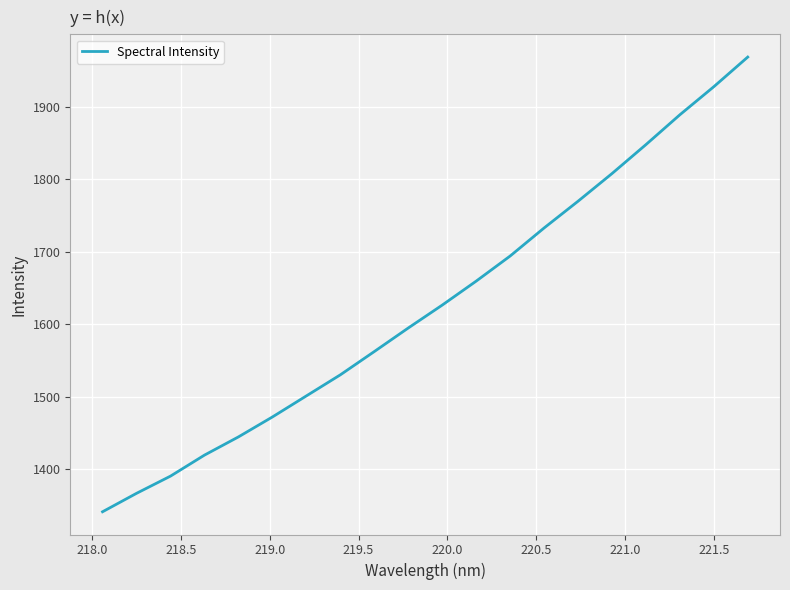

Is this an area chart (filled region under the line)?

No